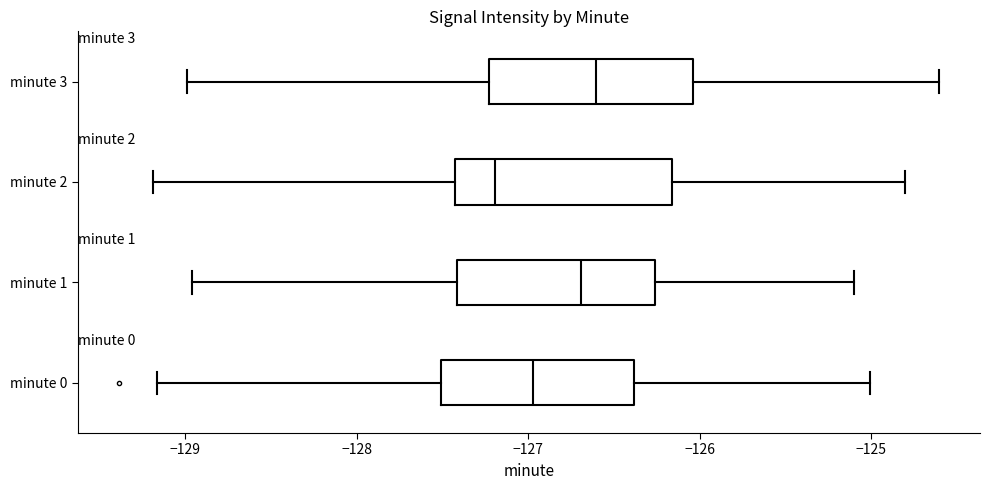

Reading bottom to top, transcribe this box plot: for each box, give where its median line is, the range the box spans, and where its two whiskers end, as read against the x-axis. The values are not printed on the chart, so give them approximately, as read against the axis.

minute 0: median -127.0, box -127.5 to -126.4, whiskers -129.2 to -125.0
minute 1: median -126.7, box -127.4 to -126.3, whiskers -129.0 to -125.1
minute 2: median -127.2, box -127.4 to -126.2, whiskers -129.2 to -124.8
minute 3: median -126.6, box -127.2 to -126.0, whiskers -129.0 to -124.6